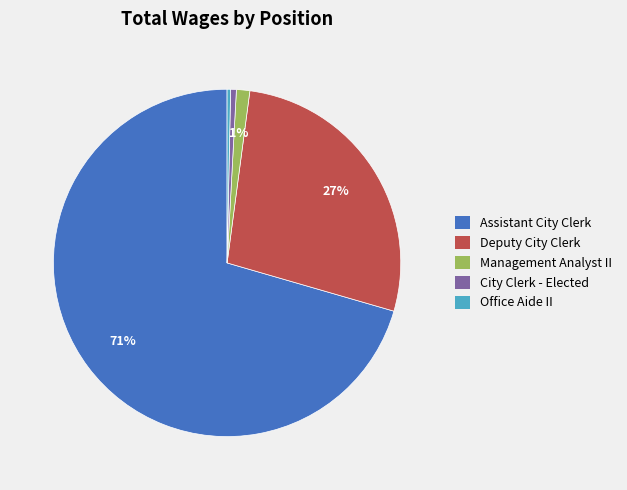

How many slices are in this pie chart?

5